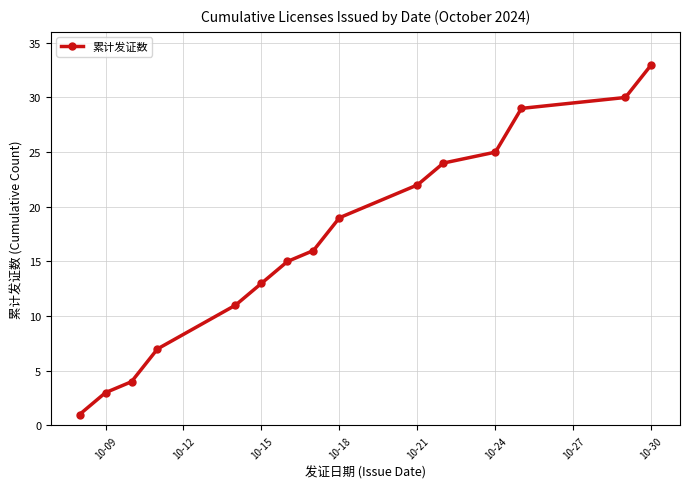

True or false: there are more than 2 points higher than both neighbors.

False